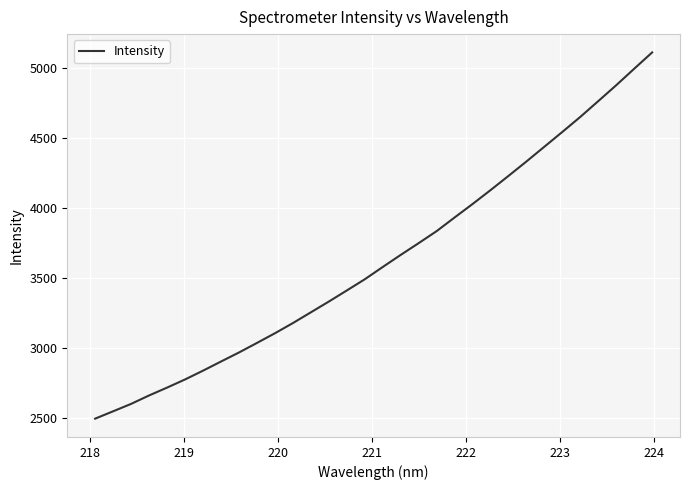

How many values are below 3581?

16